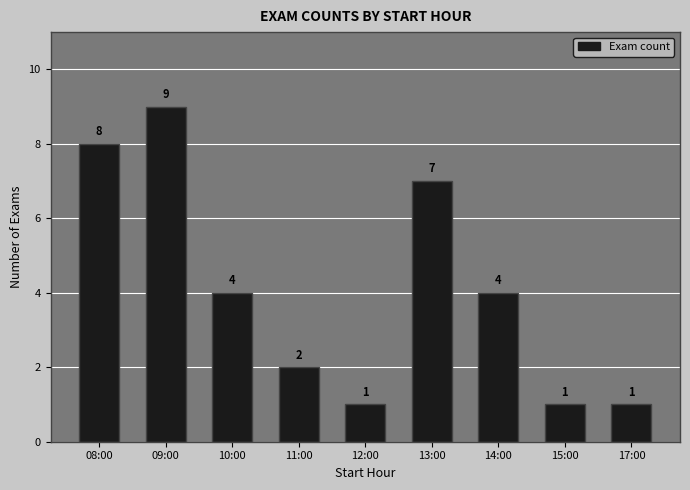

What is the smallest value displayed?

1